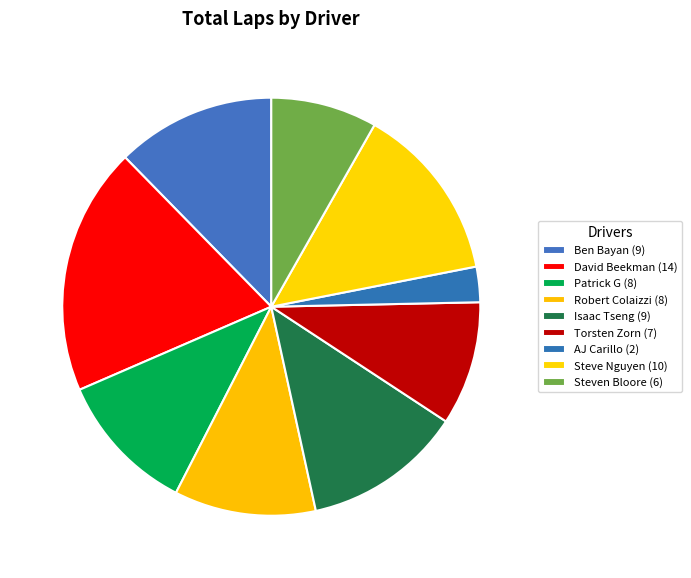

Count the number of slices in the pie.

9